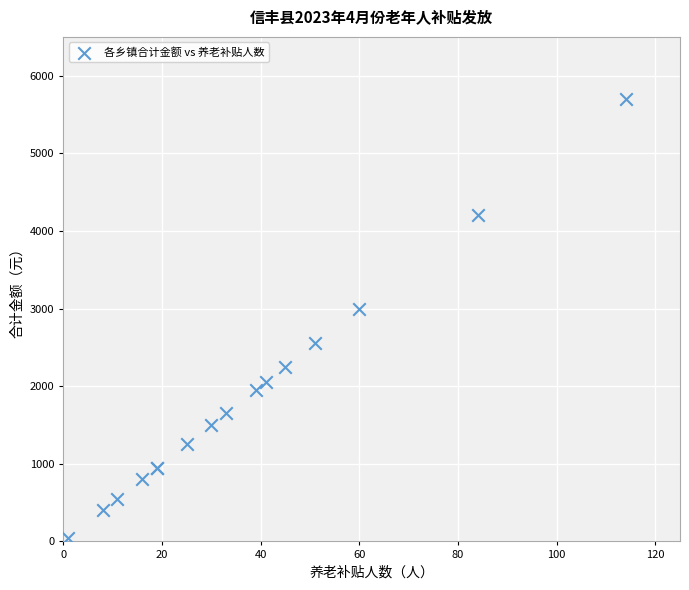

What Y value in the scatter plot is closest to 2875?

3000